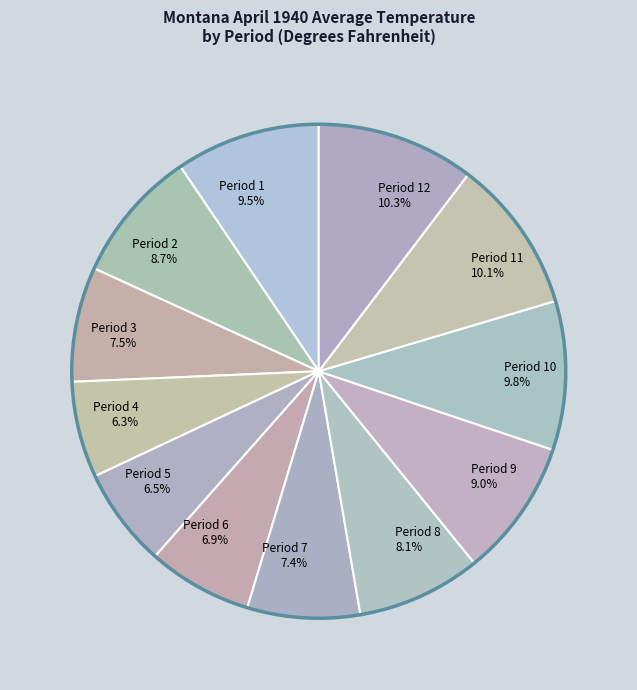

Is the sum of Period 1 and Period 7 greater than half?

No